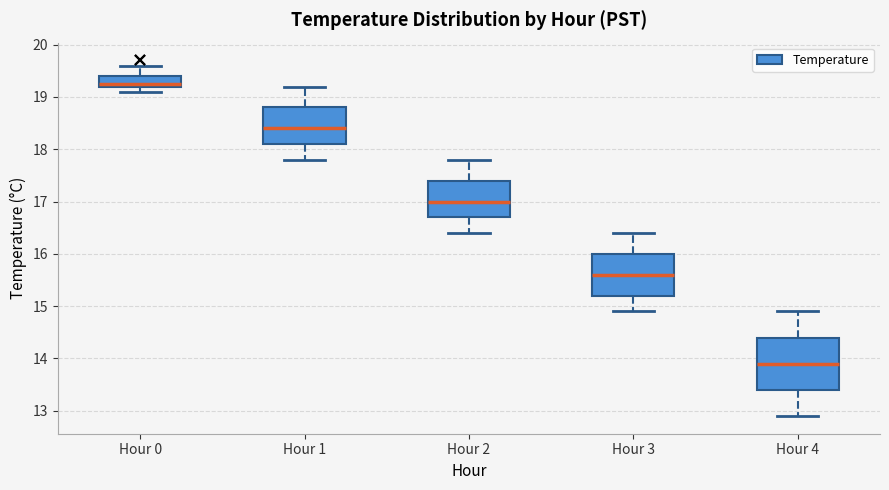

Which box's median line is the highest?

Hour 0